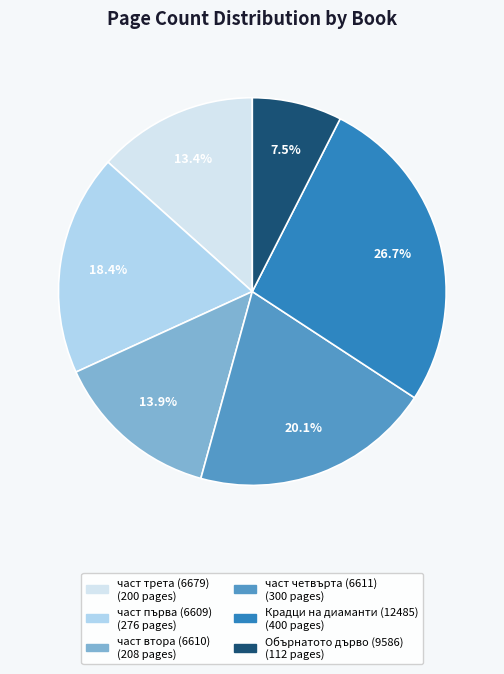

Is there any slice that represents more than half of the pie?

No